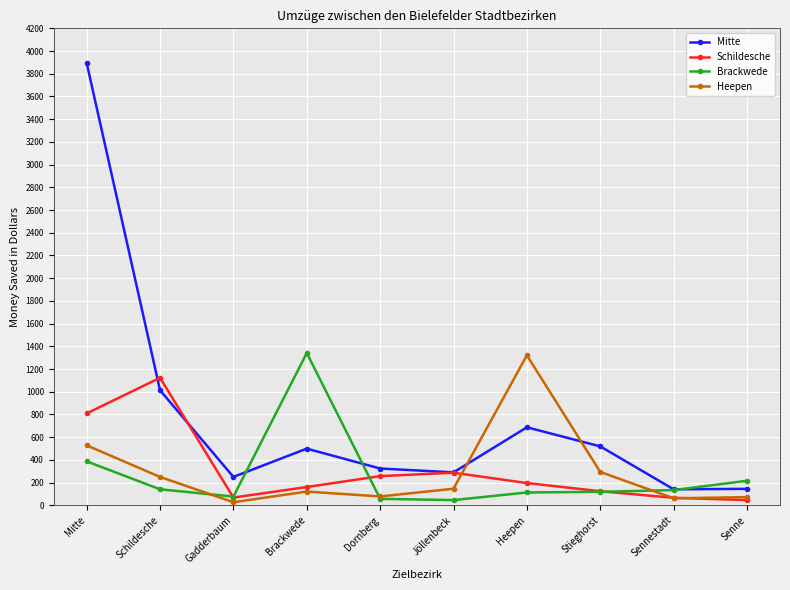

Does the chart have visible grid lines?

Yes